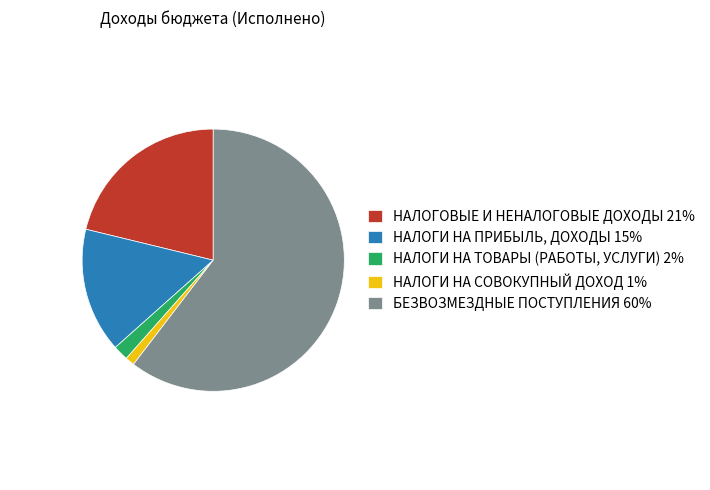

Is there any slice that represents more than half of the pie?

Yes